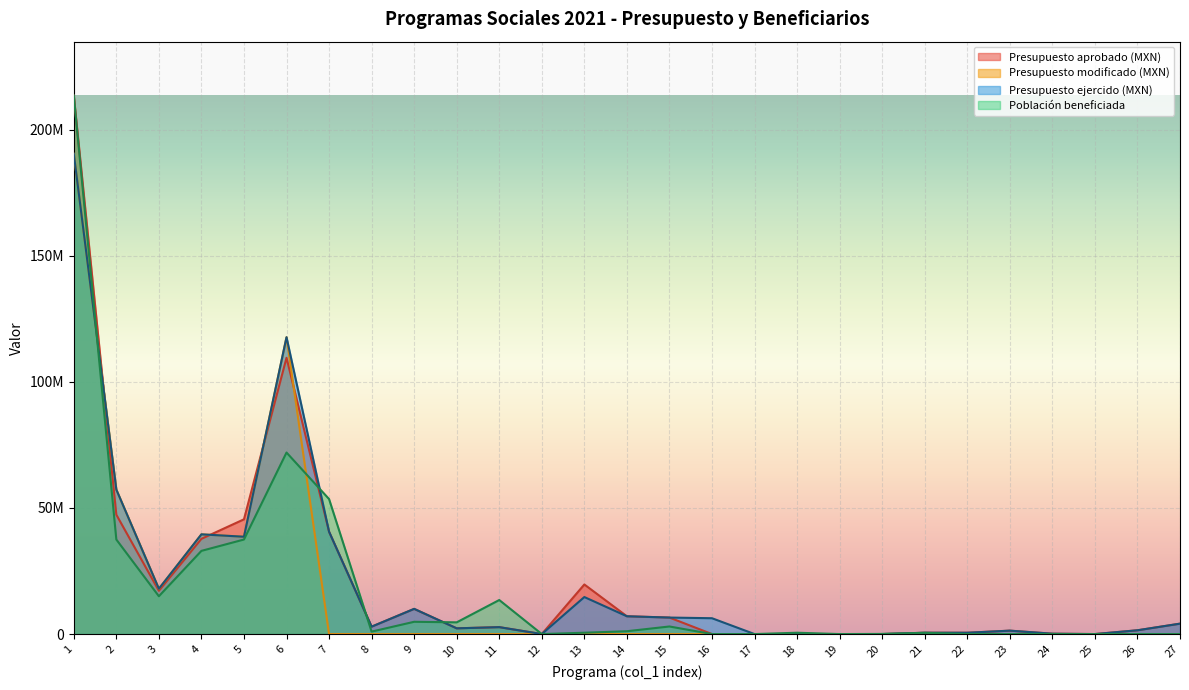

What is the difference between the second highest and second lowest values in the Presupuesto modificado (MXN) series?

117700948.0